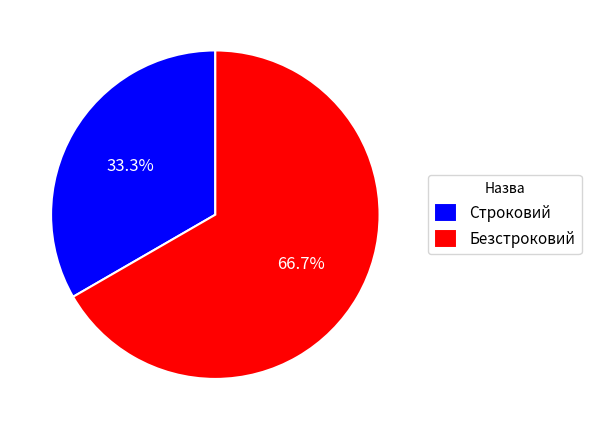

Rank the categories by value from highest to lowest.

Безстроковий, Строковий